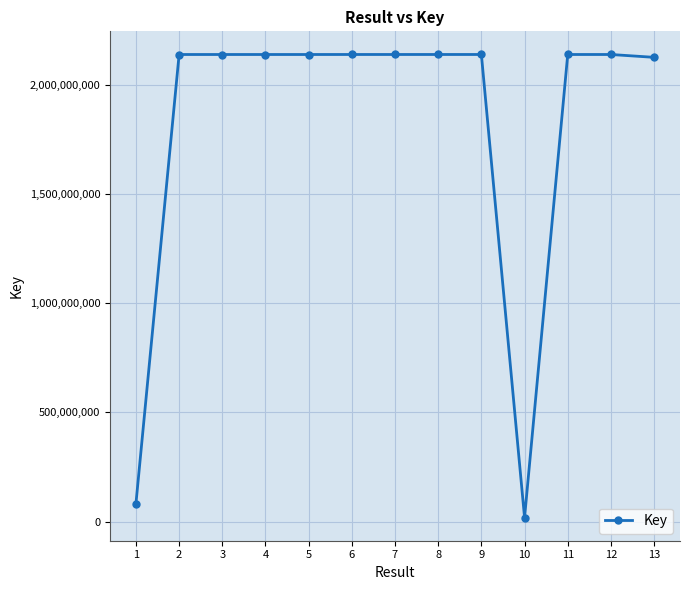

How many values are below 2137652903?

6